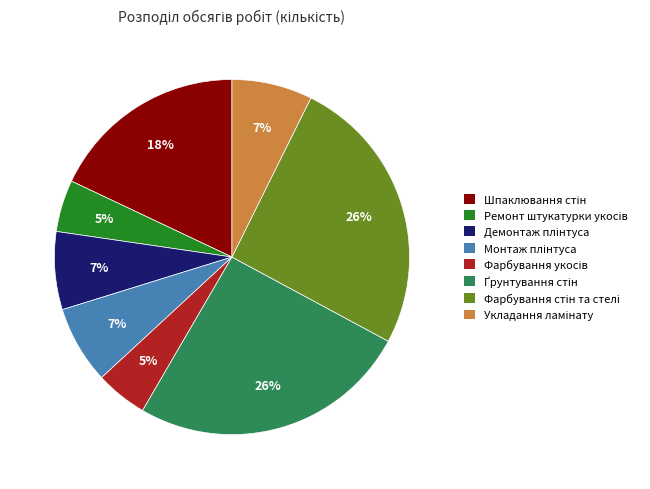

To the nearest percent, what is the average slice percentage?

12%